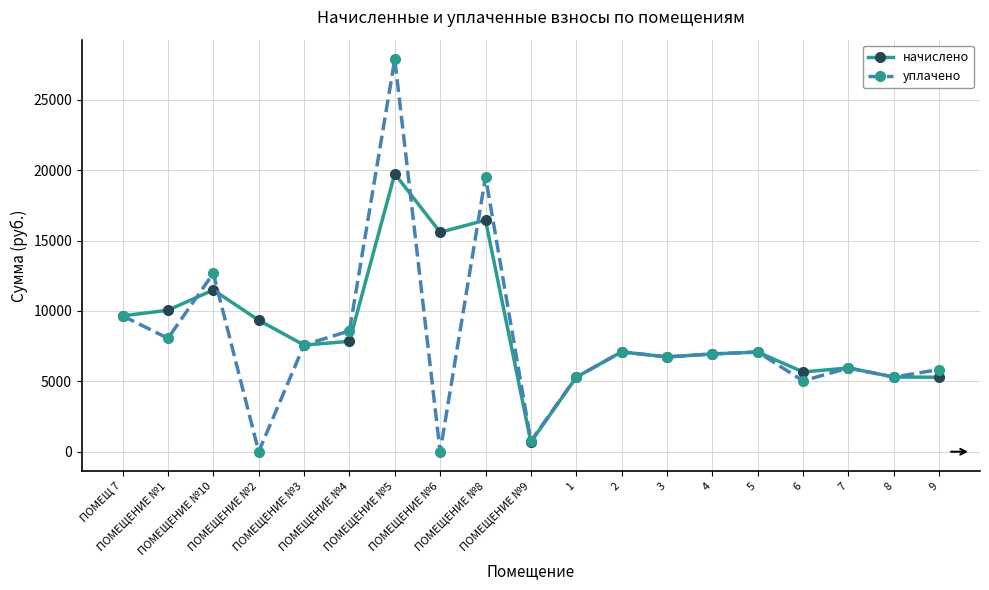

At which category is the sum across all series the highest?

ПОМЕЩЕНИЕ №5